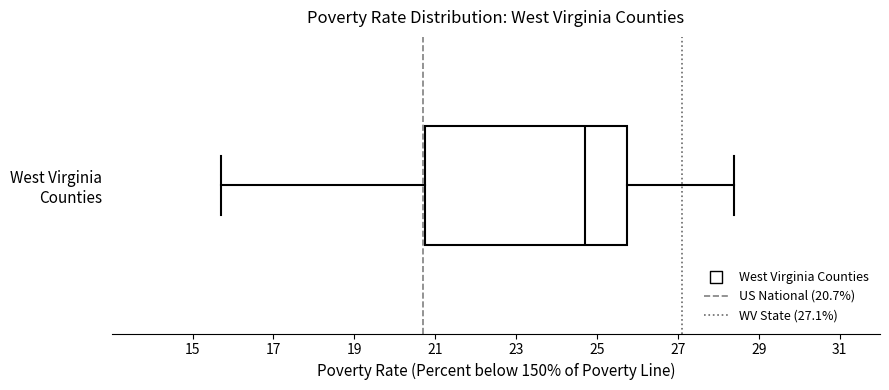

Transcribe this box plot: give where the median line is, the range the box spans, and where the two whiskers end, as read against the x-axis. The values are not printed on the chart, so give them approximately, as read against the axis.

median 24.8, box 20.8 to 25.8, whiskers 15.8 to 28.4